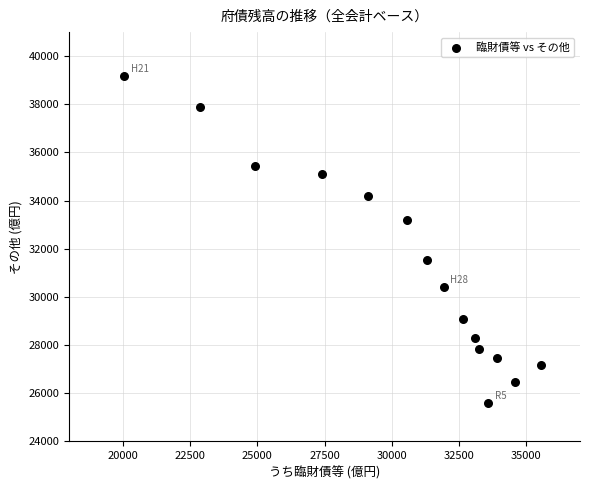

What is the range of Y values (max minus min)?

13595